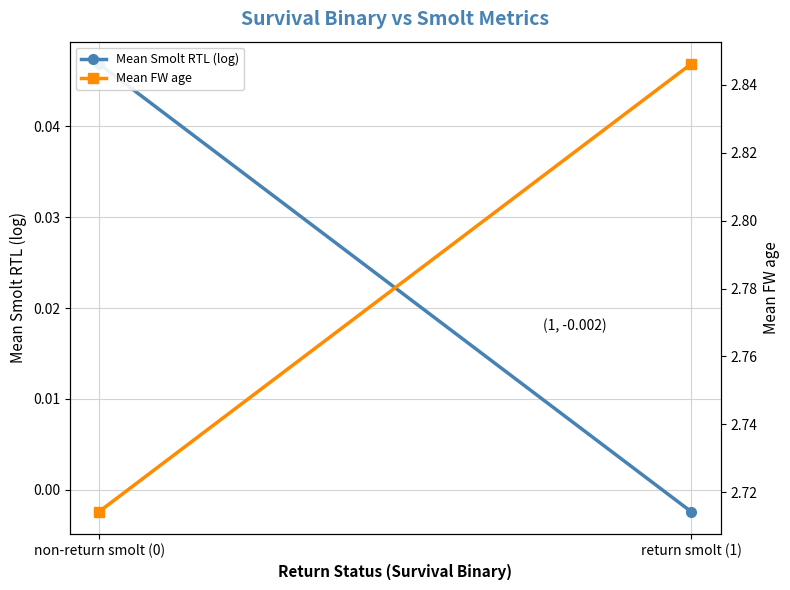

What is the greatest value displayed?

2.8